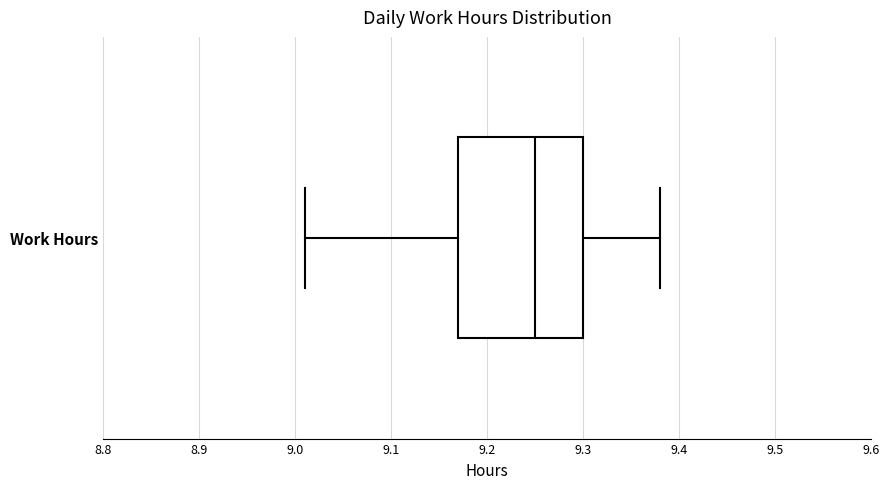

Where does the median line of the box for Work Hours sit on the x-axis? The values are not printed on the chart, so give them approximately, as read against the axis.

9.25